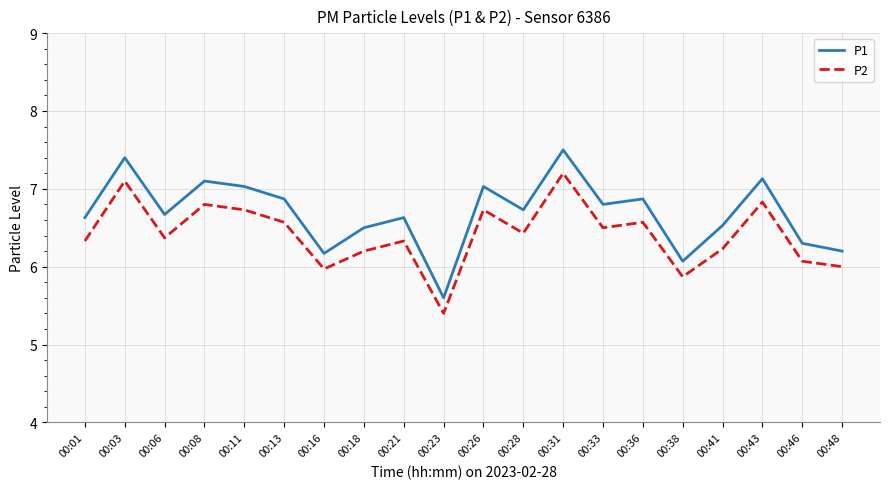

Which series has the largest range (max minus min)?

P1